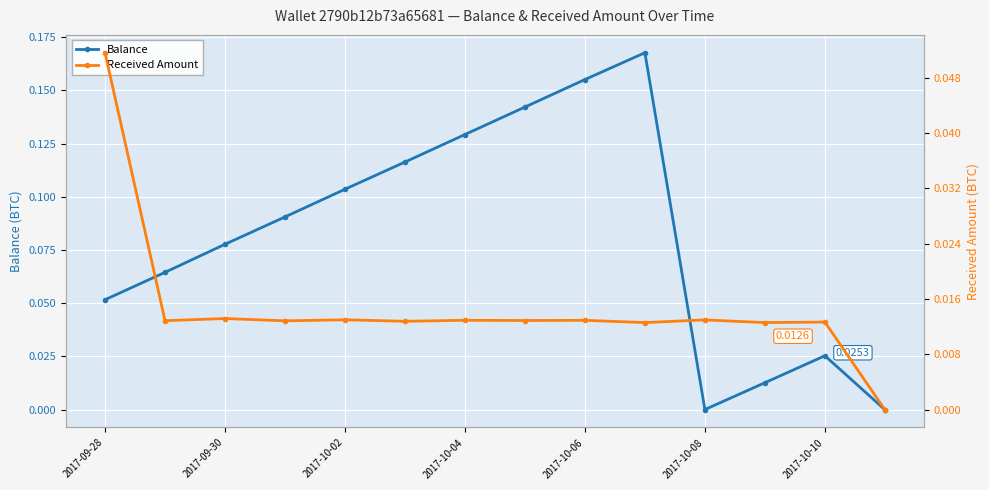

List the series in order of their peak value, lowest first.

Received Amount, Balance